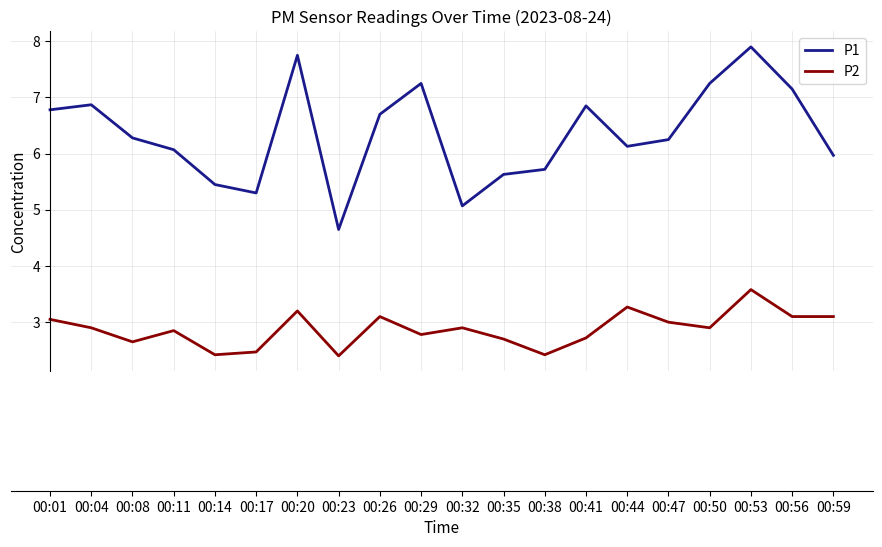

Rank the series by their average value, from lowest to highest.

P2, P1